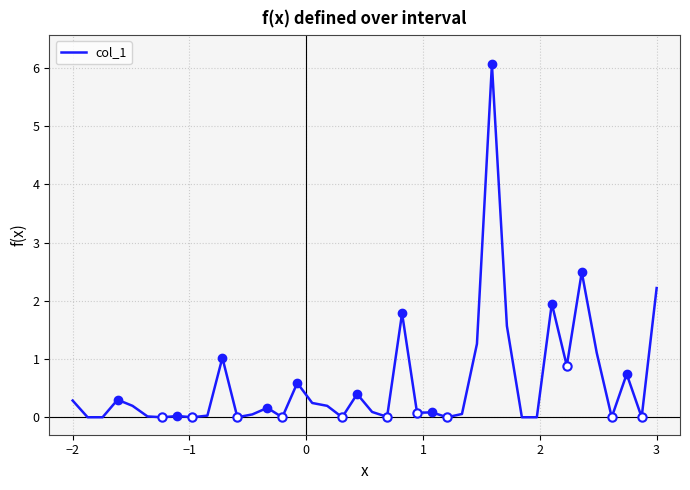

What is the maximum value shown in the chart?

6.1